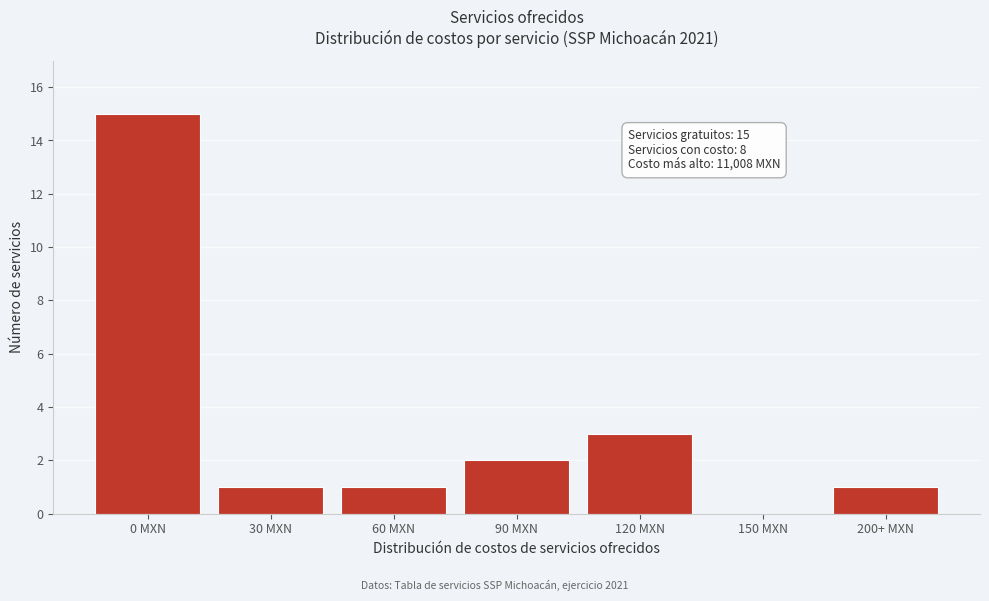

Reading right to left, extract all data points from this chart.

200+ MXN=1	150 MXN=0	120 MXN=3	90 MXN=2	60 MXN=1	30 MXN=1	0 MXN=15